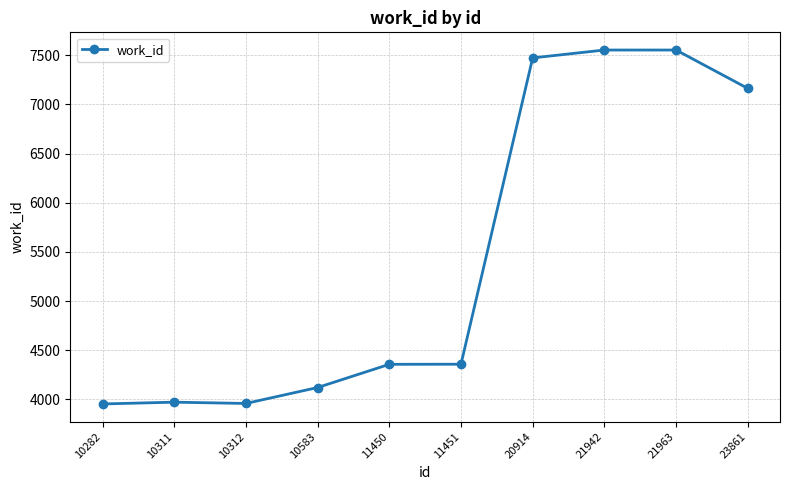

How many lines are shown in the chart?

1